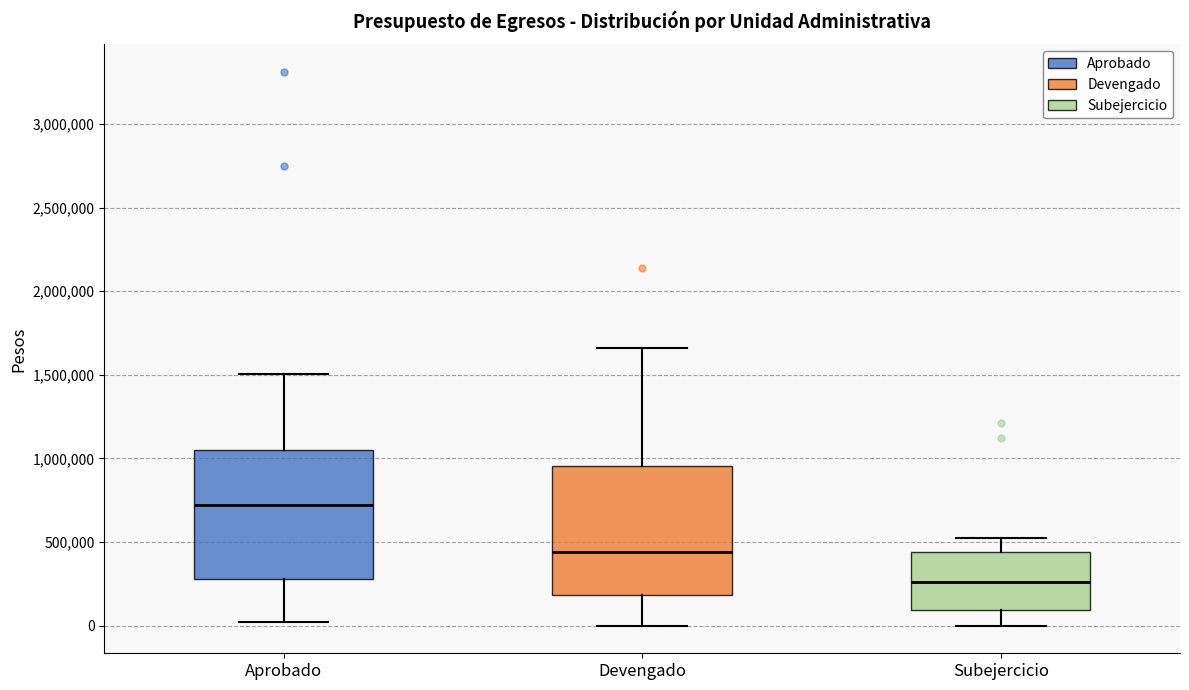

Where is the upper edge of the box for Aprobado on the y-axis? The values are not printed on the chart, so give them approximately, as read against the axis.

1050000